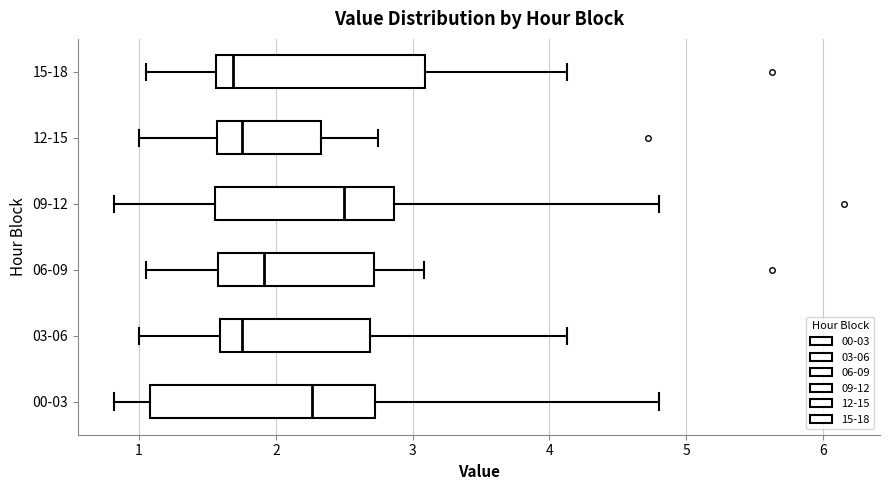

Reading bottom to top, transcribe this box plot: for each box, give where its median line is, the range the box spans, and where its two whiskers end, as read against the x-axis. The values are not printed on the chart, so give them approximately, as read against the axis.

00-03: median 2.3, box 1.1 to 2.7, whiskers 0.8 to 4.8
03-06: median 1.8, box 1.6 to 2.7, whiskers 1.0 to 4.1
06-09: median 1.9, box 1.6 to 2.7, whiskers 1.1 to 3.1
09-12: median 2.5, box 1.6 to 2.9, whiskers 0.8 to 4.8
12-15: median 1.8, box 1.6 to 2.3, whiskers 1.0 to 2.8
15-18: median 1.7, box 1.6 to 3.1, whiskers 1.1 to 4.1